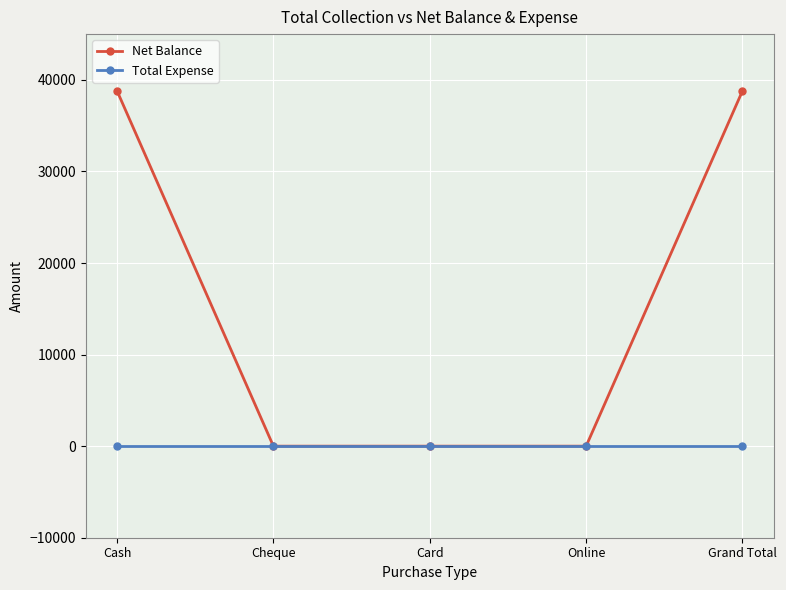

List the series in order of their peak value, highest first.

Net Balance, Total Expense